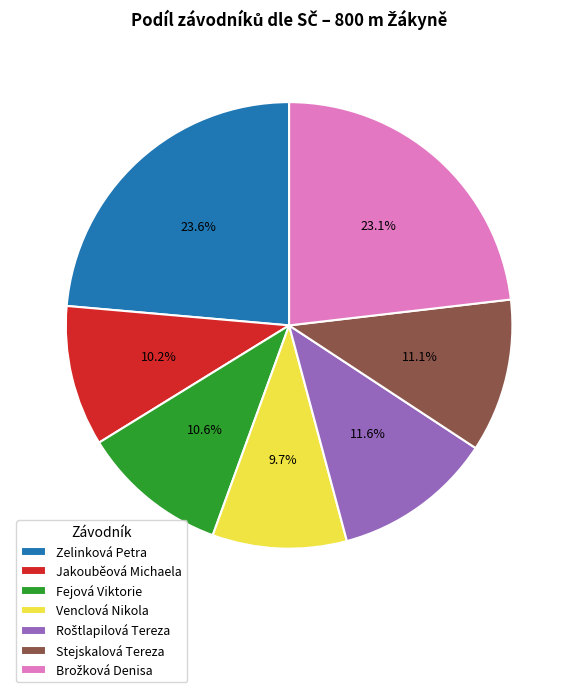

Approximately how many times larger is the value at Stejskalová Tereza compared to Fejová Viktorie?

1.0